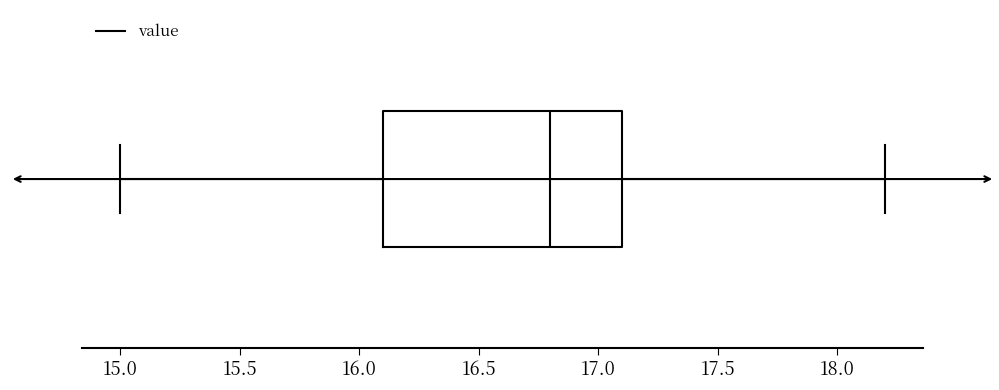

Read this box plot against the x-axis: the position of the median line, the range covered by the box, and the ends of both whiskers. The values are not printed on the chart, so give them approximately, as read against the axis.

median 16.8, box 16.1 to 17.1, whiskers 15.0 to 18.2